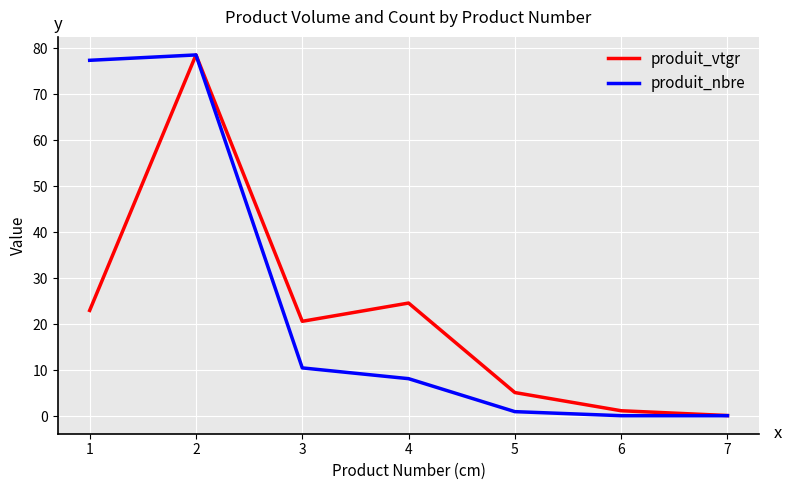

Where is the first local minimum for produit_vtgr?

3